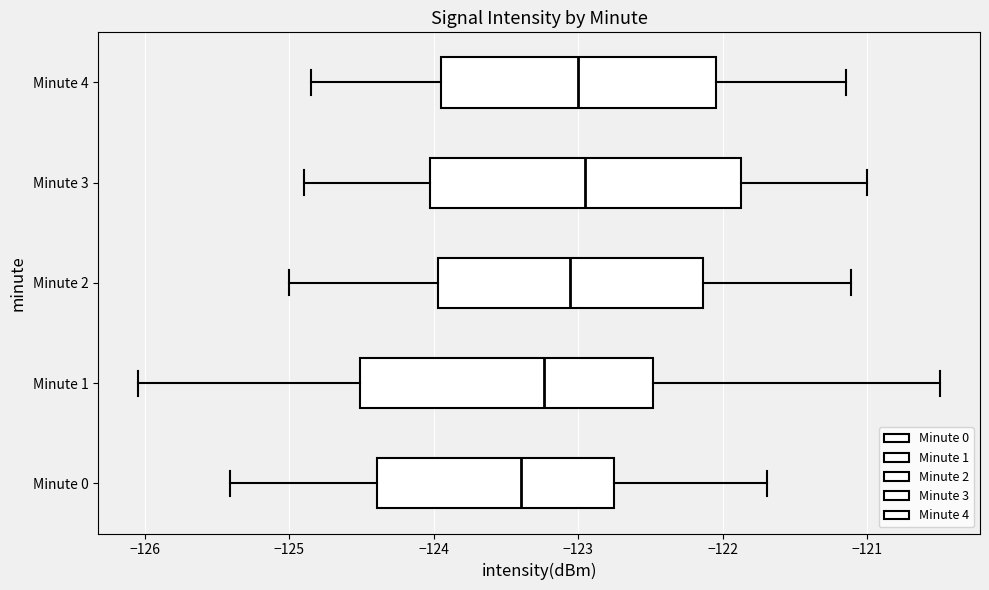

Reading bottom to top, read every box against the x-axis: the position of its median line, the range the box covers, and the ends of its whiskers. The values are not printed on the chart, so give them approximately, as read against the axis.

Minute 0: median -123.4, box -124.4 to -122.8, whiskers -125.4 to -121.7
Minute 1: median -123.2, box -124.5 to -122.5, whiskers -126.0 to -120.5
Minute 2: median -123.1, box -124.0 to -122.1, whiskers -125.0 to -121.1
Minute 3: median -122.9, box -124.0 to -121.9, whiskers -124.9 to -121.0
Minute 4: median -123.0, box -123.9 to -122.0, whiskers -124.8 to -121.1